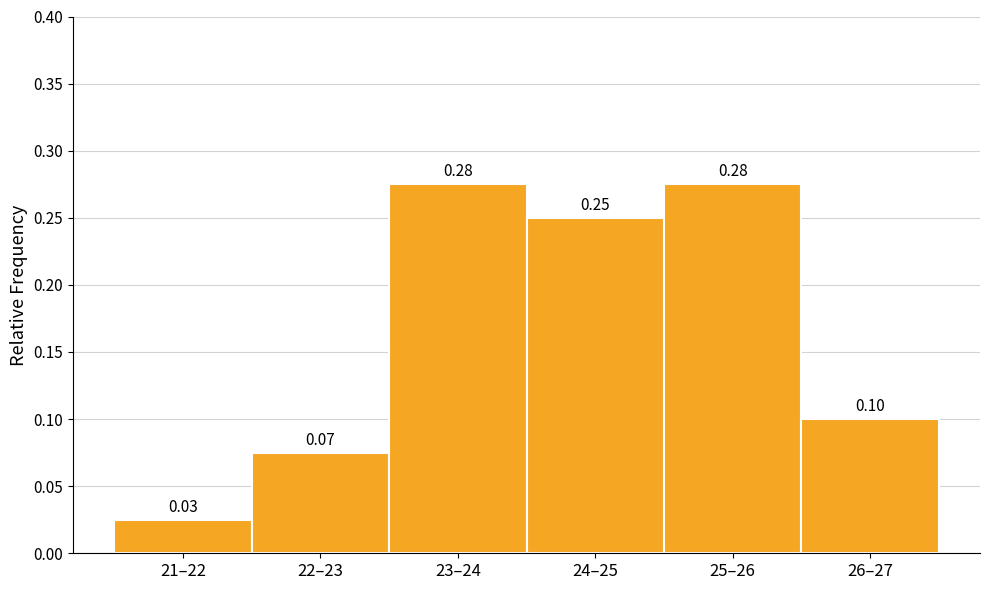

What is the sum of all values?

1.0